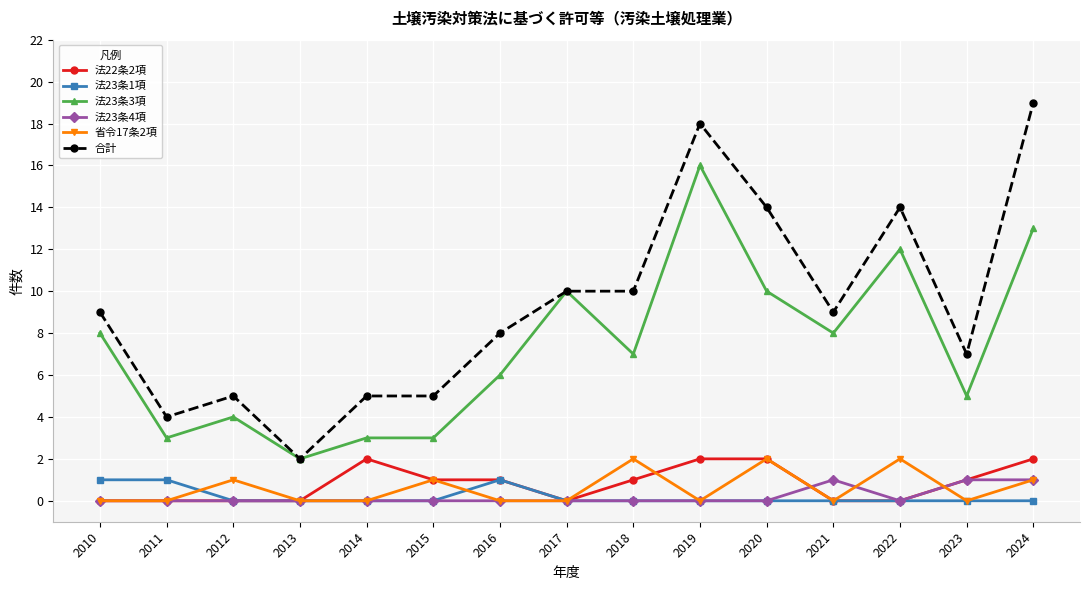

Reading left to right, what are all the values shown in this chart?

法22条2項: 2010=0	2011=0	2012=0	2013=0	2014=2	2015=1	2016=1	2017=0	2018=1	2019=2	2020=2	2021=0	2022=0	2023=1	2024=2
法23条1項: 2010=1	2011=1	2012=0	2013=0	2014=0	2015=0	2016=1	2017=0	2018=0	2019=0	2020=0	2021=0	2022=0	2023=0	2024=0
法23条3項: 2010=8	2011=3	2012=4	2013=2	2014=3	2015=3	2016=6	2017=10	2018=7	2019=16	2020=10	2021=8	2022=12	2023=5	2024=13
法23条4項: 2010=0	2011=0	2012=0	2013=0	2014=0	2015=0	2016=0	2017=0	2018=0	2019=0	2020=0	2021=1	2022=0	2023=1	2024=1
省令17条2項: 2010=0	2011=0	2012=1	2013=0	2014=0	2015=1	2016=0	2017=0	2018=2	2019=0	2020=2	2021=0	2022=2	2023=0	2024=1
合計: 2010=9	2011=4	2012=5	2013=2	2014=5	2015=5	2016=8	2017=10	2018=10	2019=18	2020=14	2021=9	2022=14	2023=7	2024=19